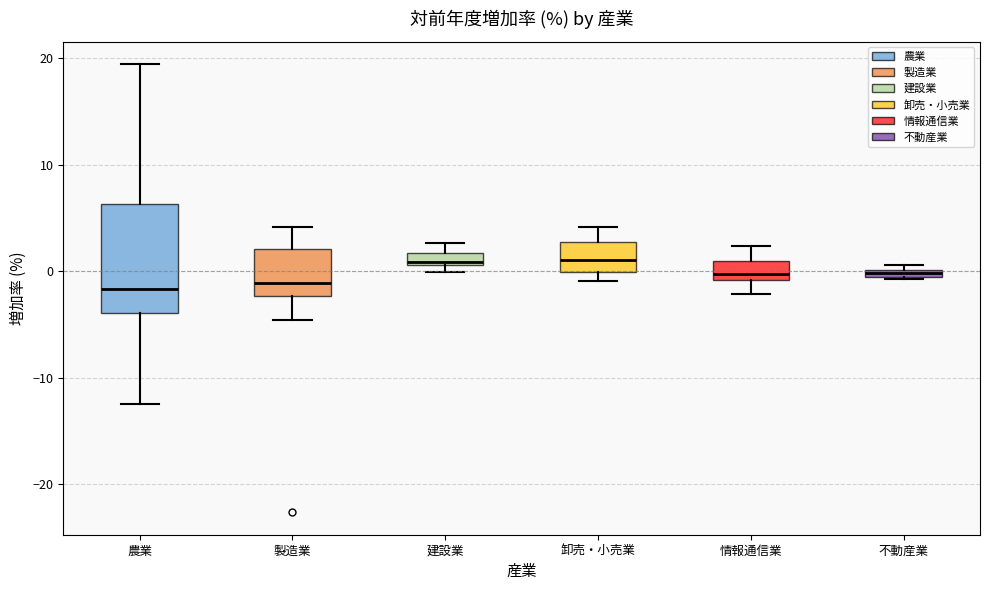

Comparing the boxes themselves (not the whiskers), which one is the tallest?

農業